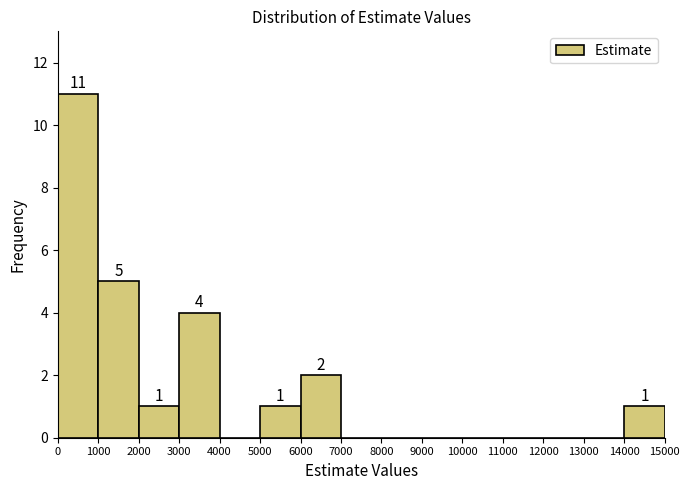

Which range on the x-axis has the tallest bar?

0 to 1000